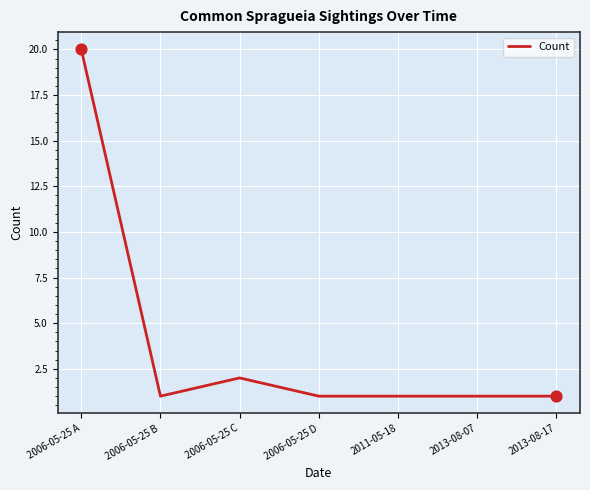

Between 2013-08-17 and 2006-05-25 A, which is larger?

2006-05-25 A